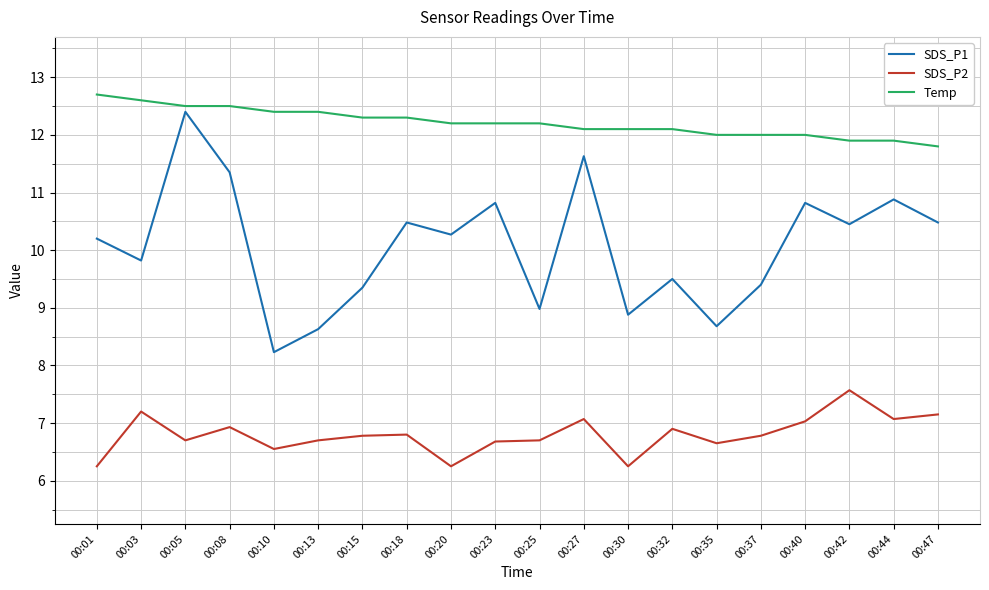

True or false: Temp and SDS_P2 cross at least once.

False